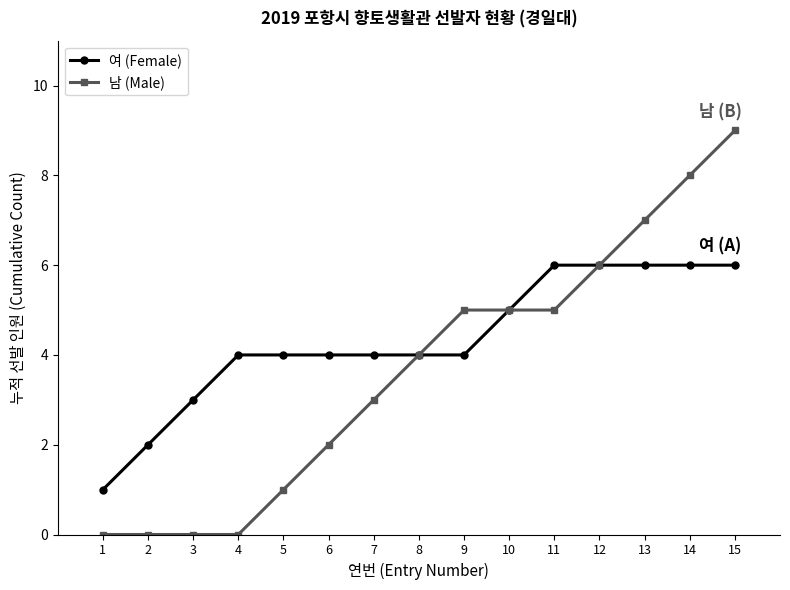

What is the difference between the highest and lowest values at 7?

1